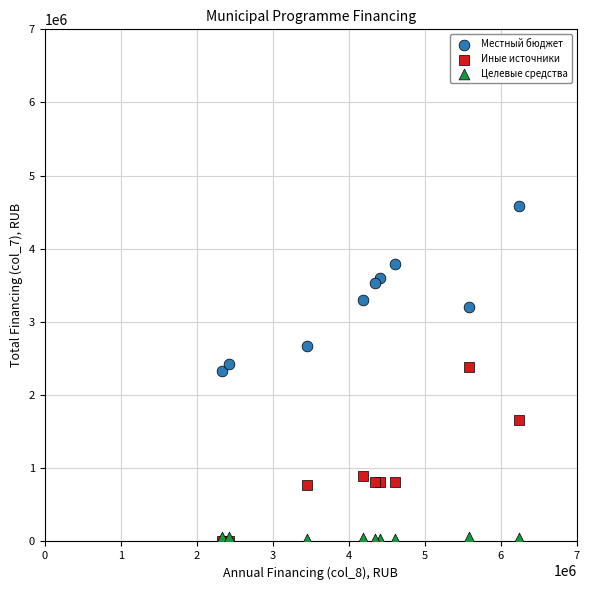

In the Иные источники series, what Y value is closest to 1189832?

890268.2